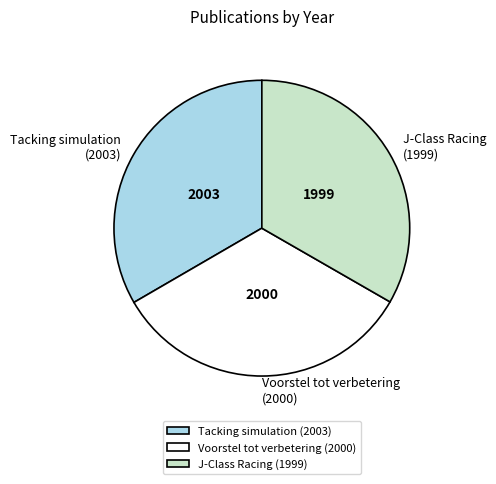

Does any single category account for the majority?

No